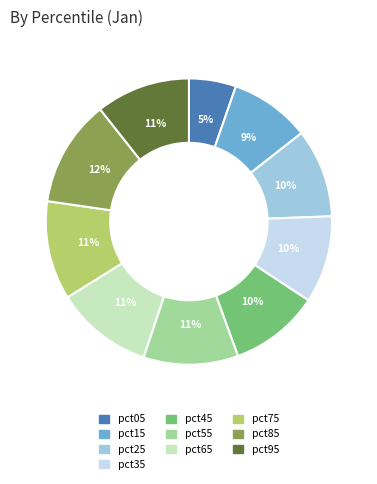

The pct85 slice represents 1% of the pie. True or false?

False